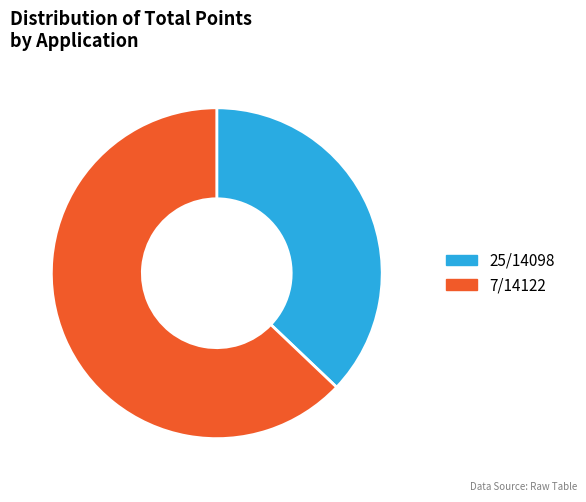

What is the change in value from 25/14098 to 7/14122?

+199.2